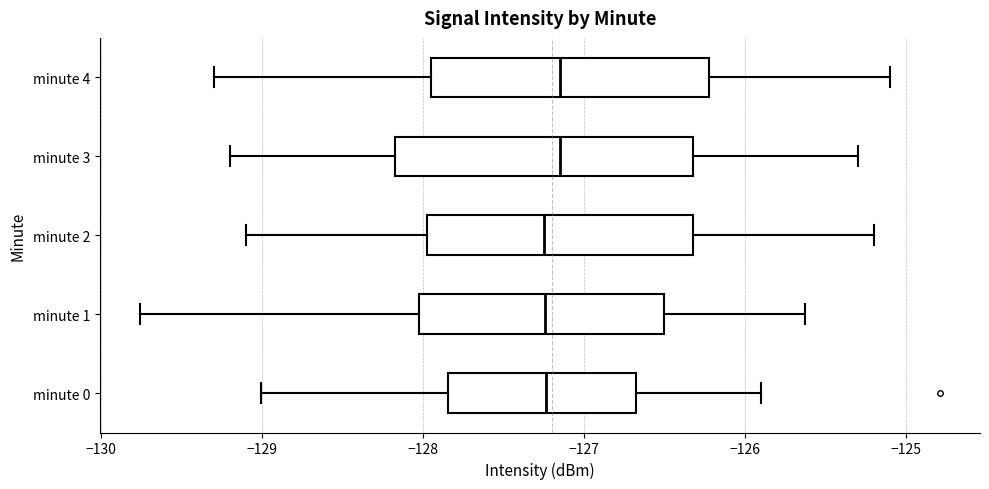

Reading bottom to top, transcribe this box plot: for each box, give where its median line is, the range the box spans, and where its two whiskers end, as read against the x-axis. The values are not printed on the chart, so give them approximately, as read against the axis.

minute 0: median -127.2, box -127.8 to -126.7, whiskers -129.0 to -125.9
minute 1: median -127.2, box -128.0 to -126.5, whiskers -129.8 to -125.6
minute 2: median -127.2, box -128.0 to -126.3, whiskers -129.1 to -125.2
minute 3: median -127.1, box -128.2 to -126.3, whiskers -129.2 to -125.3
minute 4: median -127.1, box -127.9 to -126.2, whiskers -129.3 to -125.1